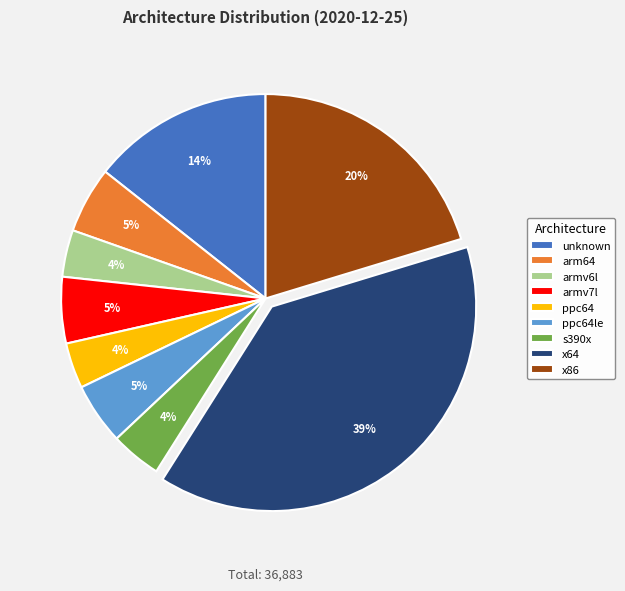

To the nearest percent, what percentage of the pie is arm64?

5%